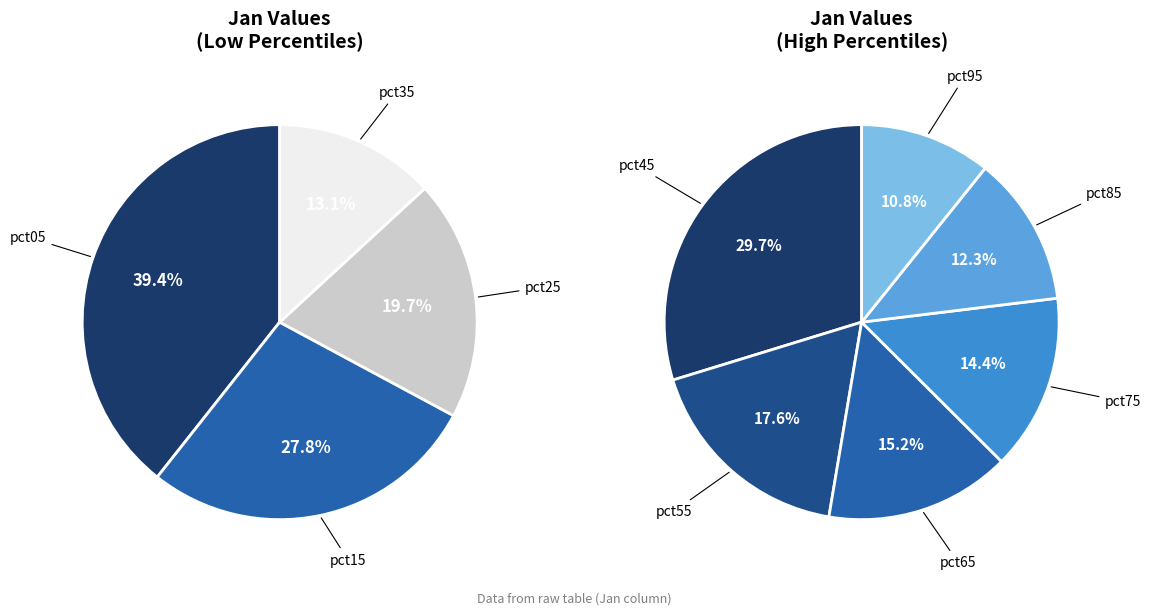

Count the number of slices in the pie.

10